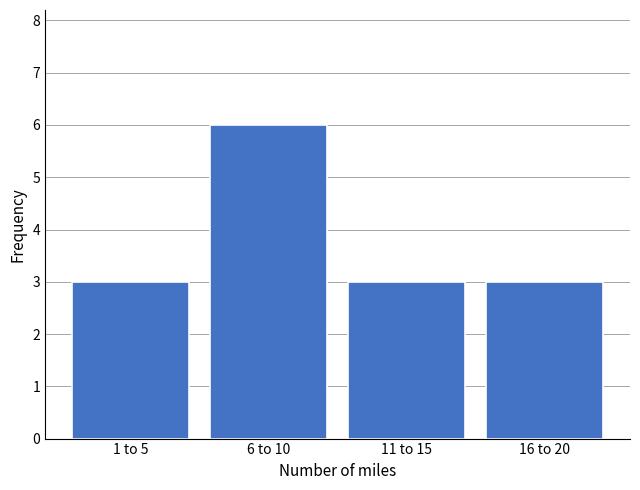

Reading left to right, list all the values displayed in this chart.

1 to 5=3	6 to 10=6	11 to 15=3	16 to 20=3